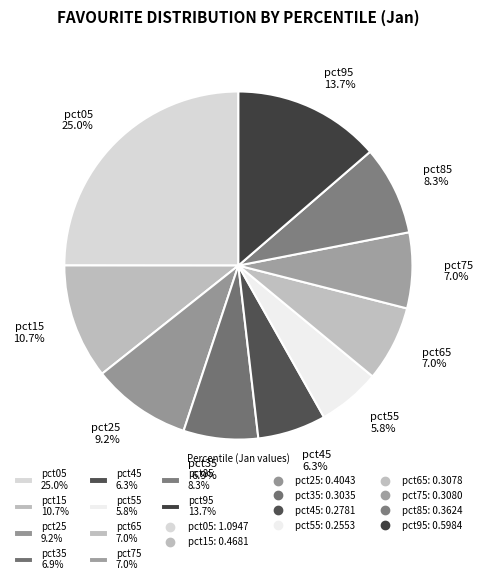

To the nearest percent, what is the average slice percentage?

10%